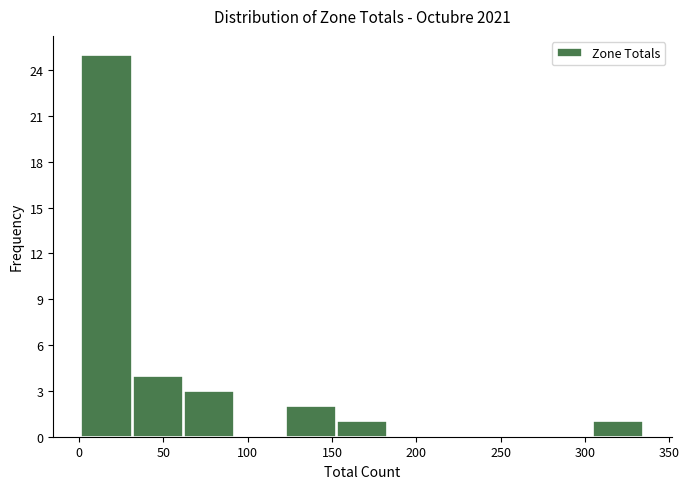

Reading left to right, transcribe this chart: for each bar, give the range it covers on the x-axis and its height. Neither the bar edges nor the heights are printed on the chart, so give them approximately, as read against the axes.

0 to 30: 25
30 to 60: 4
60 to 90: 3
90 to 120: 0
120 to 155: 2
155 to 185: 1
185 to 215: 0
215 to 245: 0
245 to 275: 0
275 to 305: 0
305 to 335: 1